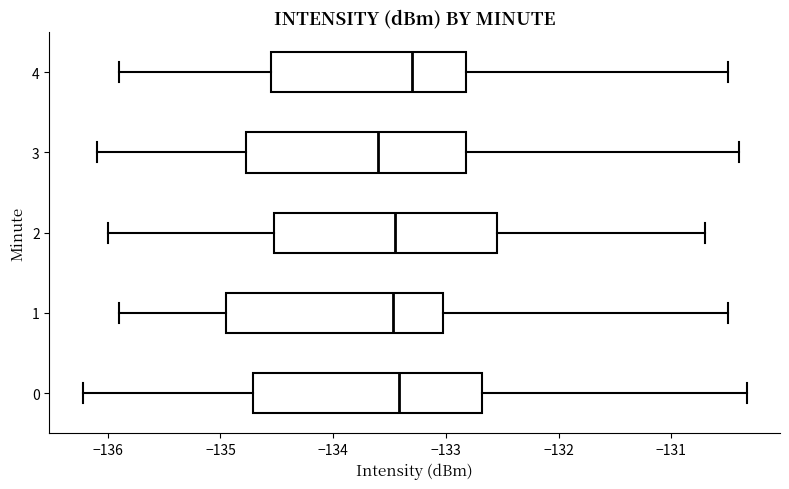

Where does the left whisker of the box at y = 0 end on the x-axis? The values are not printed on the chart, so give them approximately, as read against the axis.

-136.2